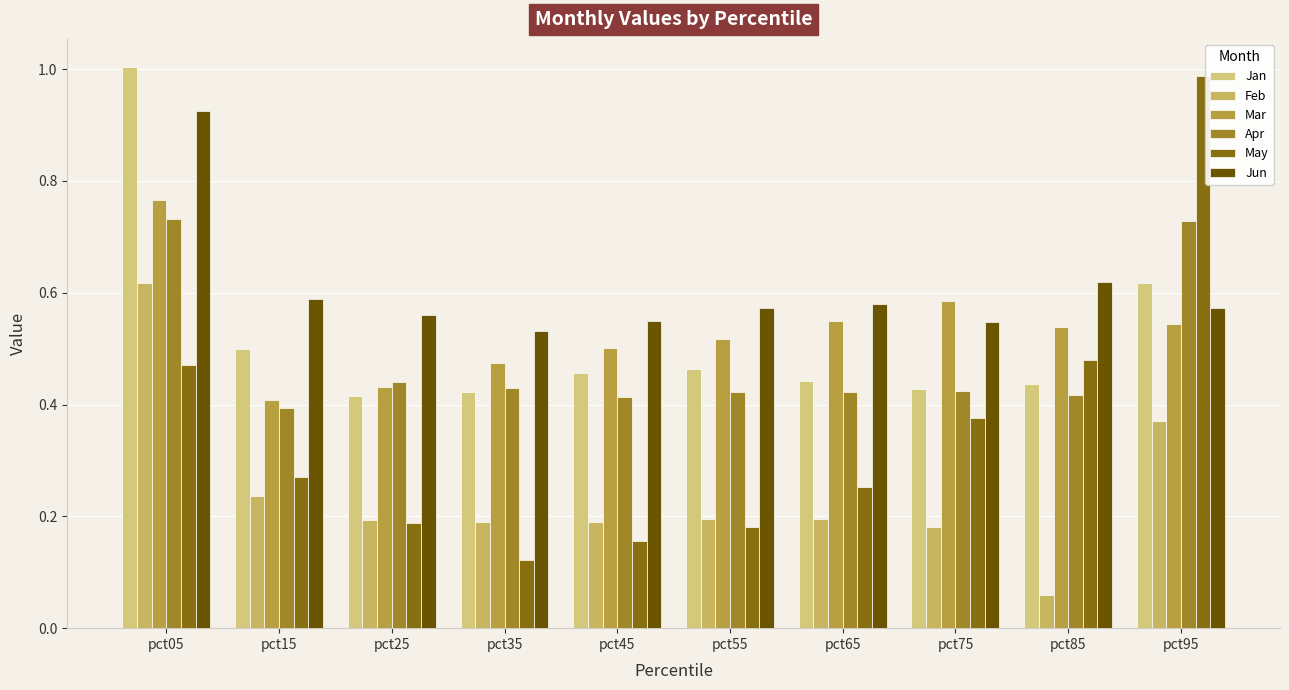

Does the chart contain stacked bars?

No